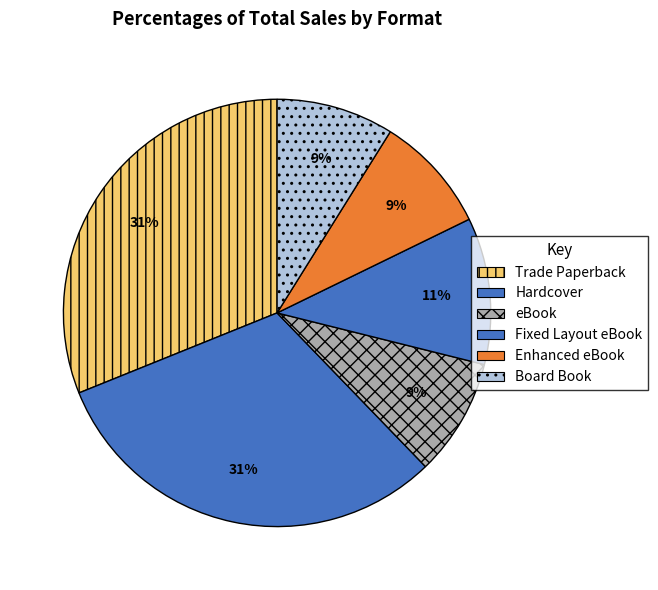

How many segments does this pie chart have?

6